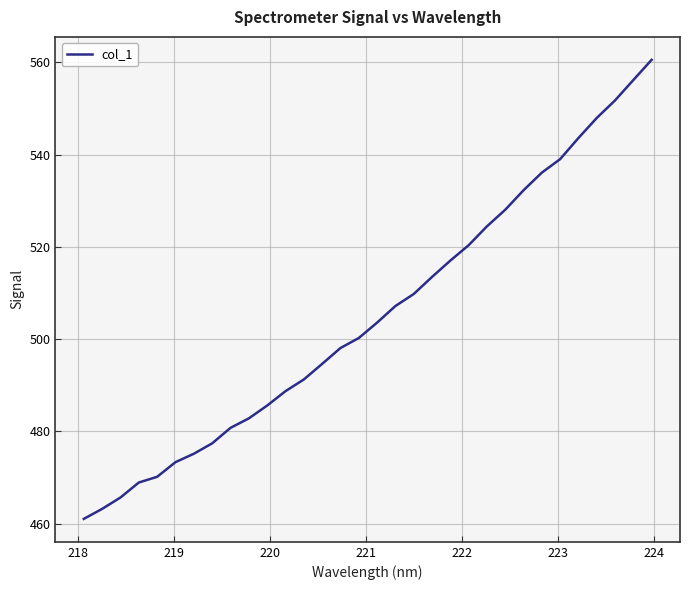

What is the difference between the maximum and minimum values?

99.5